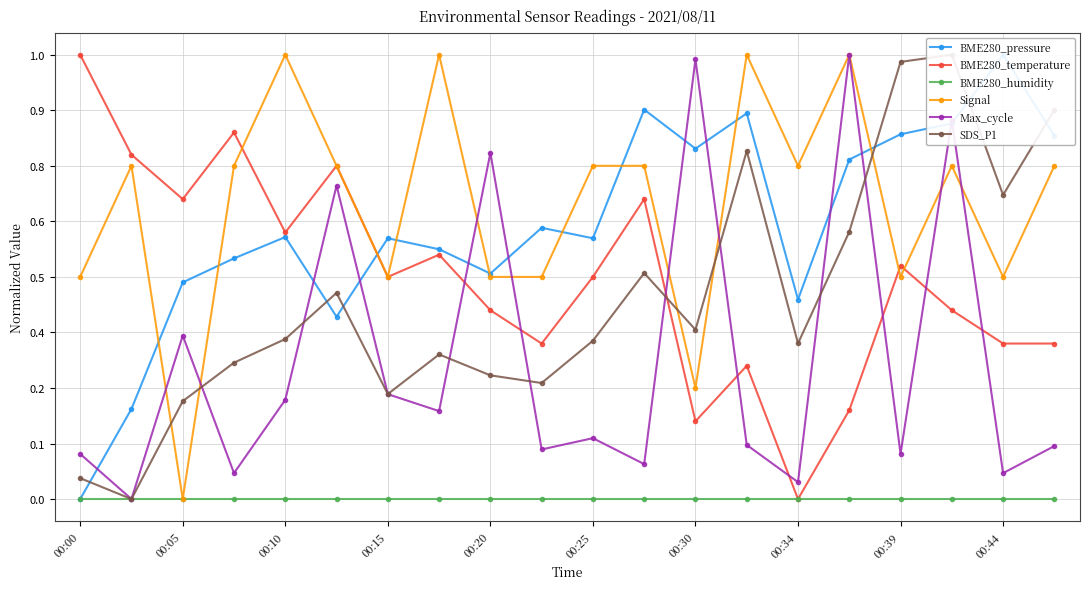

What is the total value across all series at 17?

3.9